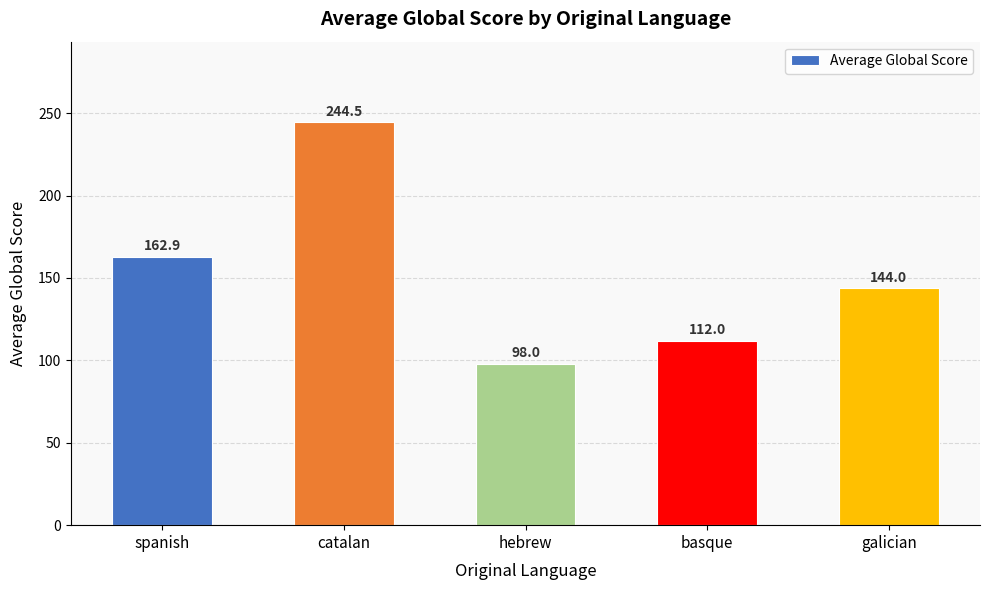

What is the ratio of the value at basque to the value at galician?

0.8